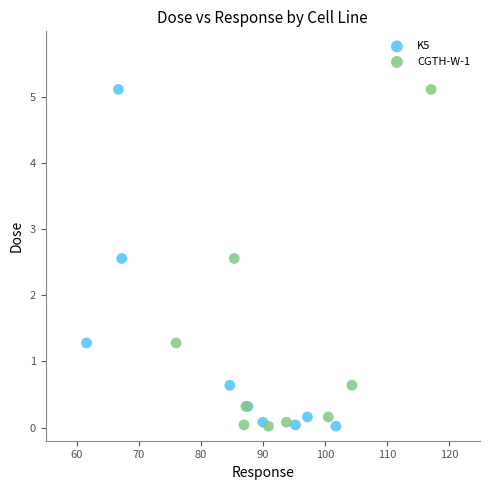

What are all the series names shown in the legend?

K5, CGTH-W-1